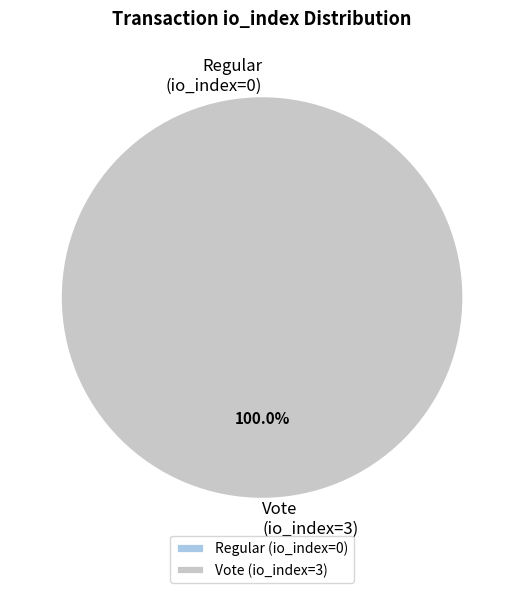

Rank the categories by value from highest to lowest.

Vote (io_index=3), Regular (io_index=0)